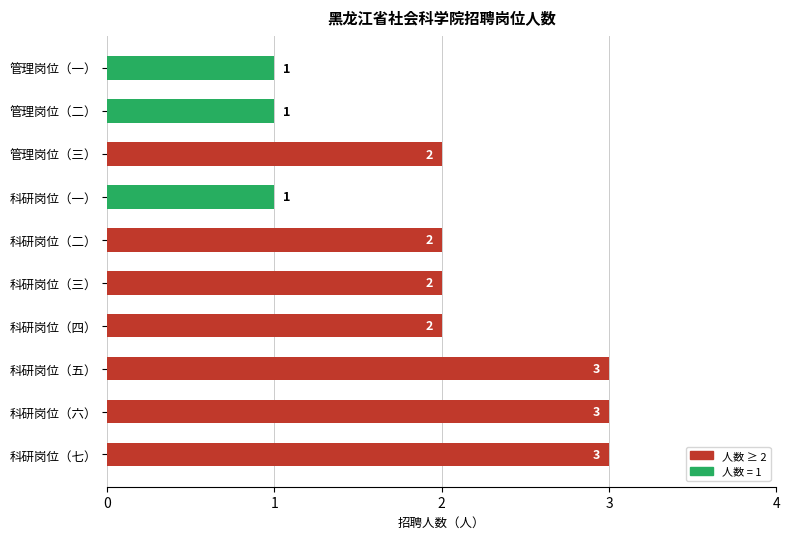

Does the chart contain stacked bars?

No